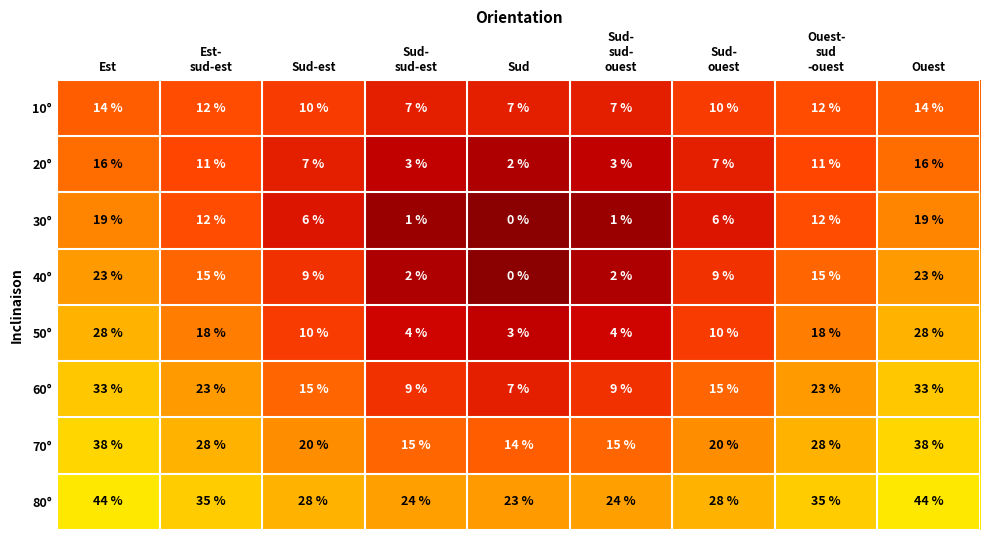

Between Sud-est and Sud-
sud-
ouest, which series saw the biggest shift?

40°